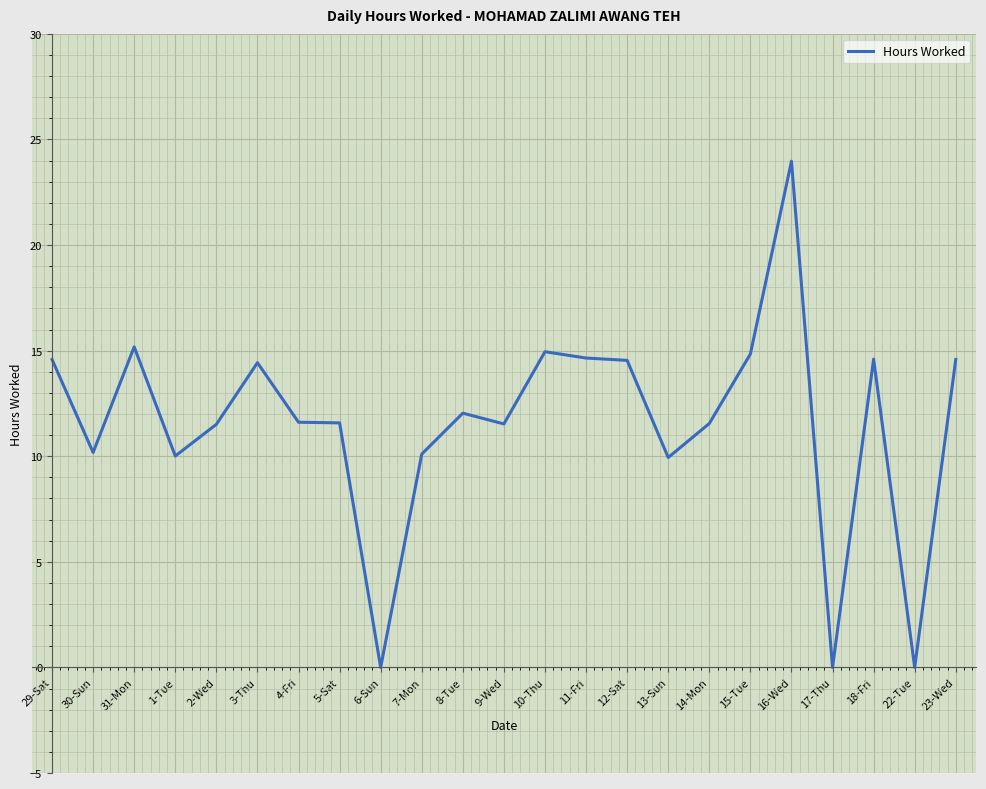

What is the change in value from 3-Thu to 9-Wed?

-2.9